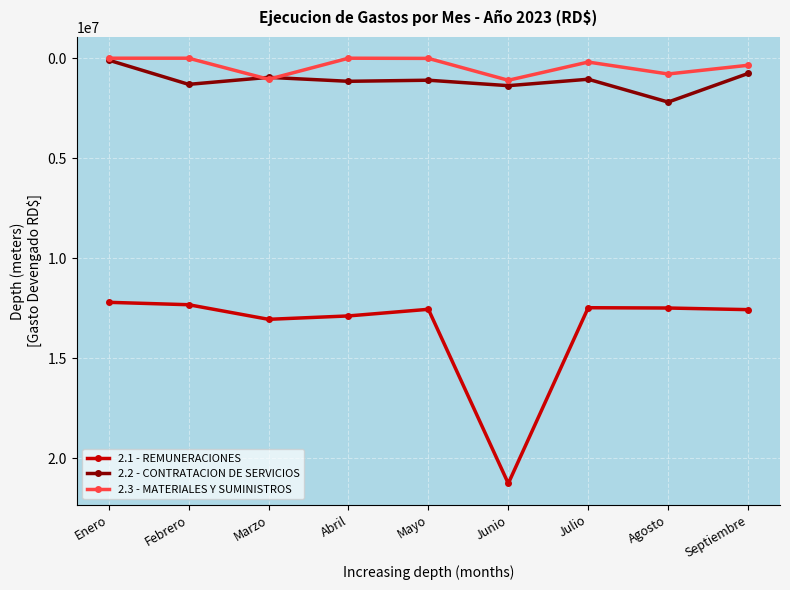

Does the chart display data point markers on the line(s)?

Yes